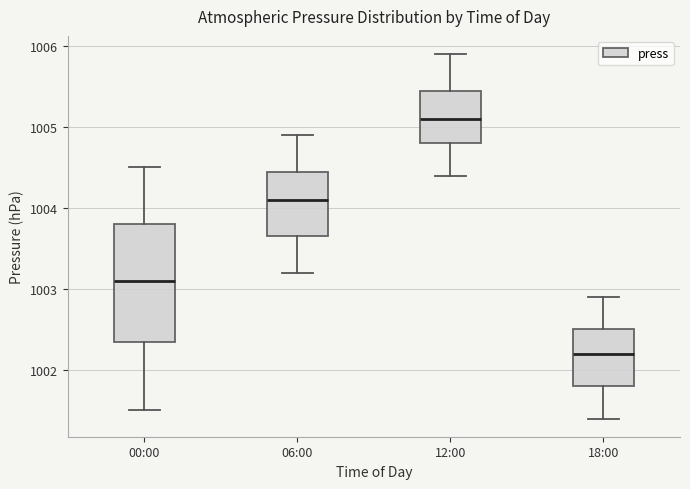

Comparing the boxes themselves (not the whiskers), which one is the tallest?

00:00